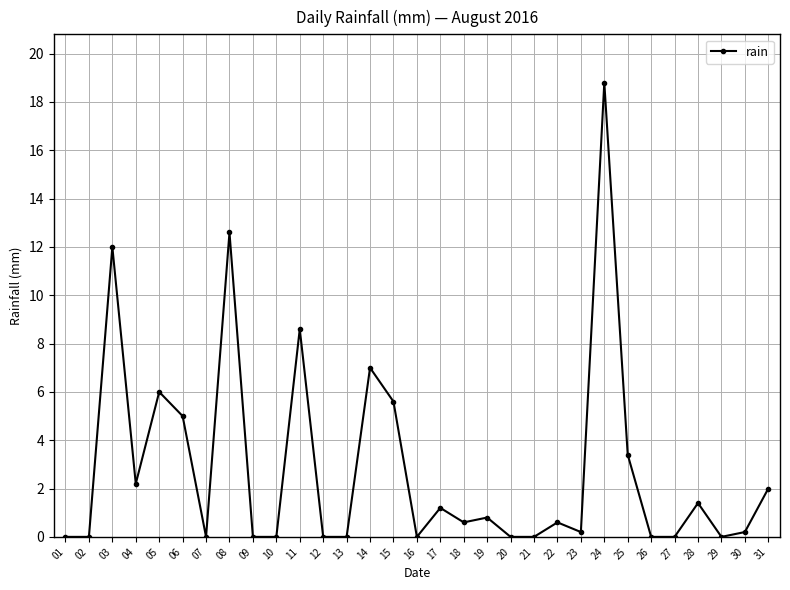

What is the average value?

2.8